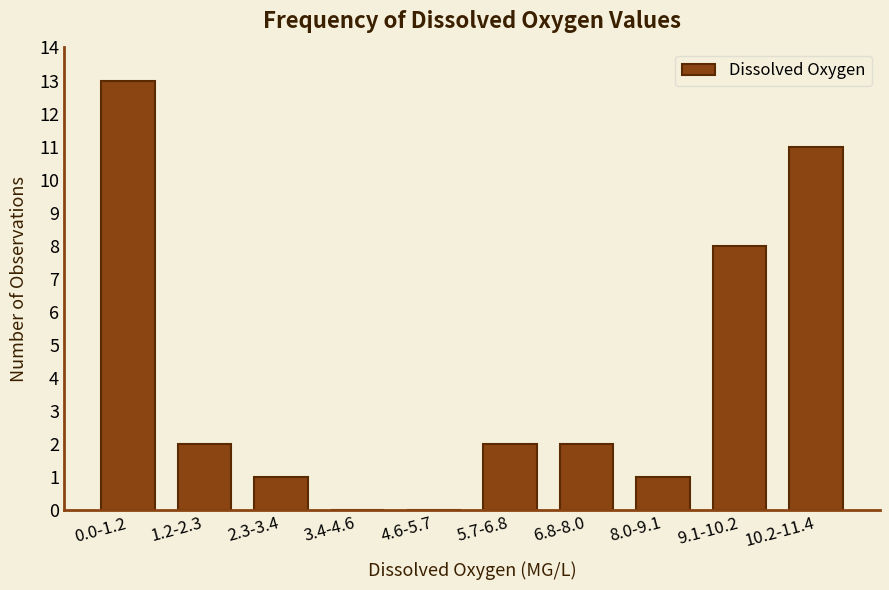

Reading left to right, extract all data points from this chart.

0.0-1.2=13	1.2-2.3=2	2.3-3.4=1	3.4-4.6=0	4.6-5.7=0	5.7-6.8=2	6.8-8.0=2	8.0-9.1=1	9.1-10.2=8	10.2-11.4=11